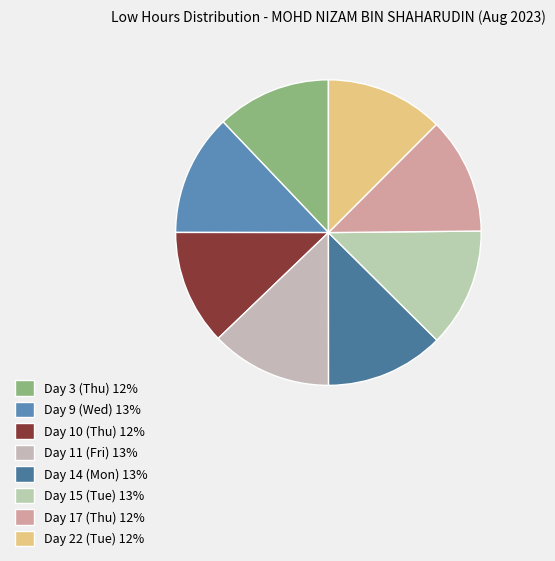

How many slices are in this pie chart?

8